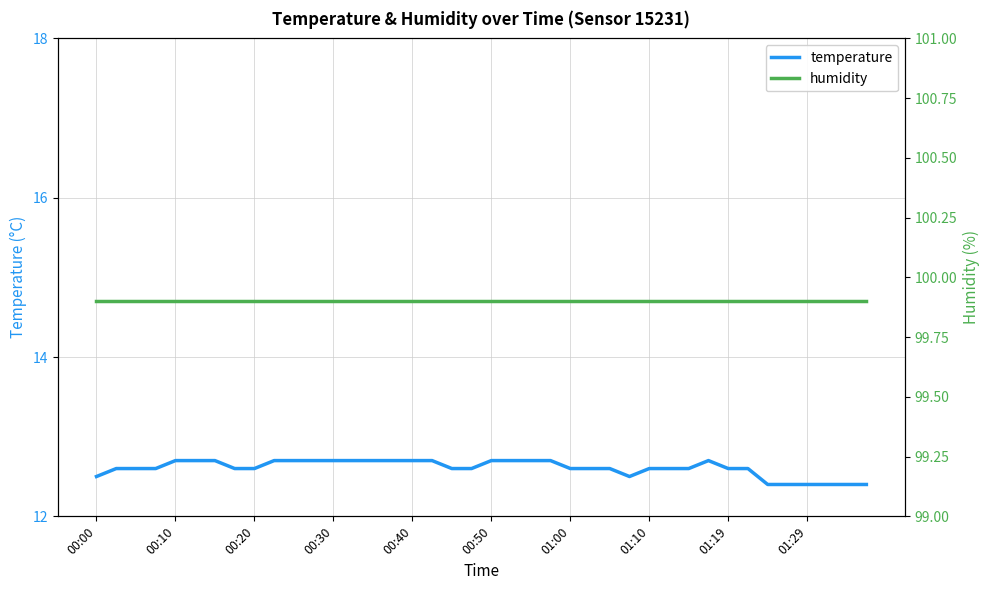

Reading left to right, what are all the values shown in this chart?

temperature: 12.5	12.6	12.6	12.6	12.7	12.7	12.7	12.6	12.6	12.7	12.7	12.7	12.7	12.7	12.7	12.7	12.7	12.7	12.6	12.6	12.7	12.7	12.7	12.7	12.6	12.6	12.6	12.5	12.6	12.6	12.6	12.7	12.6	12.6	12.4	12.4	12.4	12.4	12.4	12.4
humidity: 99.9	99.9	99.9	99.9	99.9	99.9	99.9	99.9	99.9	99.9	99.9	99.9	99.9	99.9	99.9	99.9	99.9	99.9	99.9	99.9	99.9	99.9	99.9	99.9	99.9	99.9	99.9	99.9	99.9	99.9	99.9	99.9	99.9	99.9	99.9	99.9	99.9	99.9	99.9	99.9